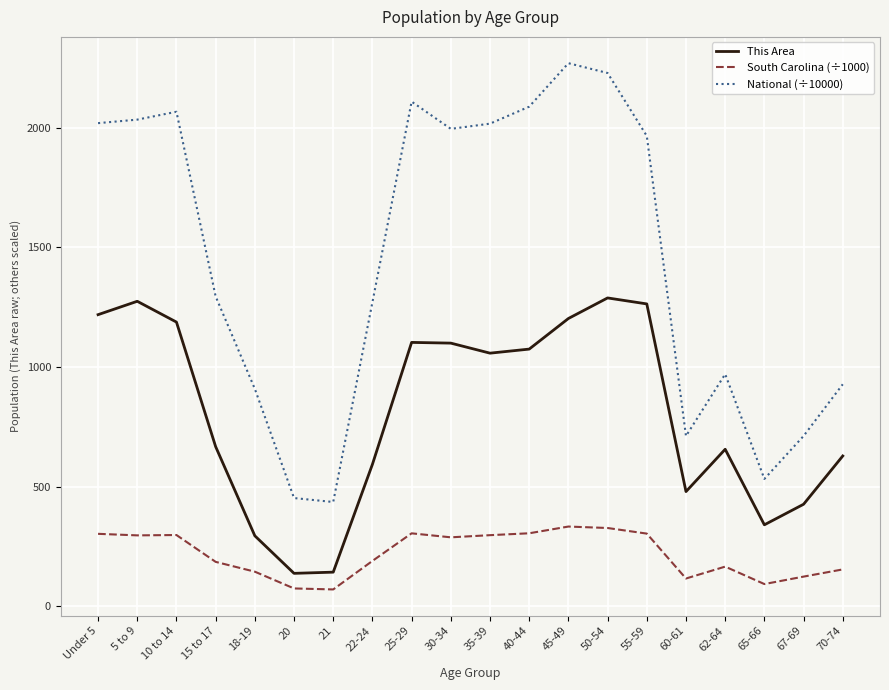

Rank the series by their average value, from highest to lowest.

National (÷10000), This Area, South Carolina (÷1000)